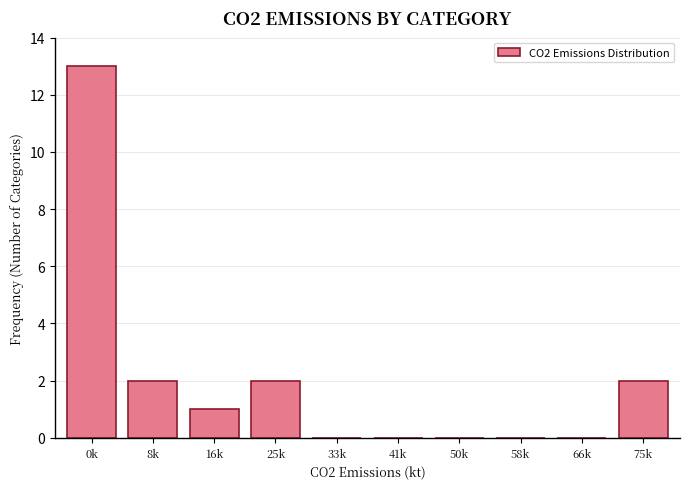

Reading left to right, what are all the values shown in this chart?

0k=13	8k=2	16k=1	25k=2	33k=0	41k=0	50k=0	58k=0	66k=0	75k=2